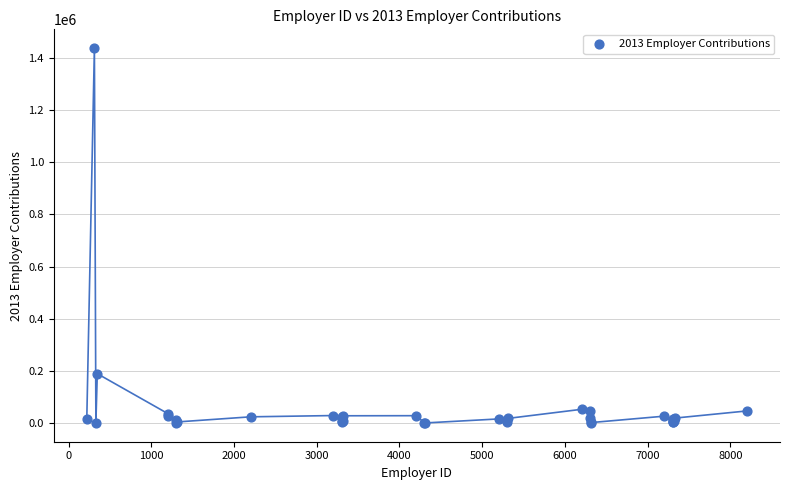

What Y value in the scatter plot is closest to 718739?

189512.1